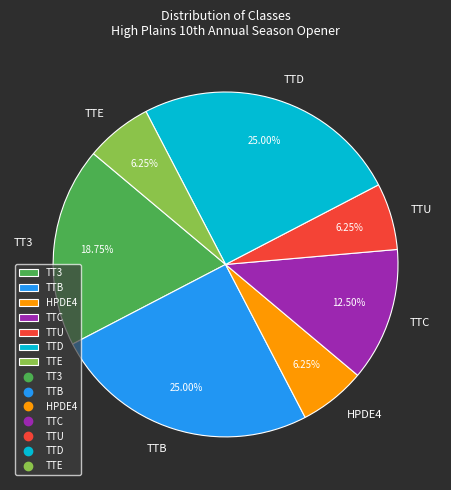

To the nearest percent, what percentage of the pie is TTD?

25%